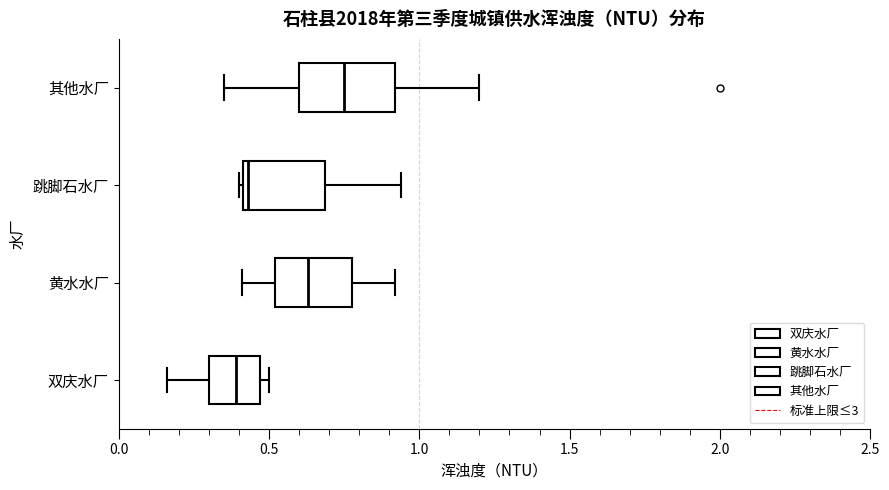

Reading bottom to top, read every box against the x-axis: the position of its median line, the range the box covers, and the ends of its whiskers. The values are not printed on the chart, so give them approximately, as read against the axis.

双庆水厂: median 0.40, box 0.30 to 0.45, whiskers 0.15 to 0.50
黄水水厂: median 0.65, box 0.50 to 0.80, whiskers 0.40 to 0.90
跳脚石水厂: median 0.45, box 0.40 to 0.70, whiskers 0.40 (just left of the box's left edge) to 0.95
其他水厂: median 0.75, box 0.60 to 0.90, whiskers 0.35 to 1.20